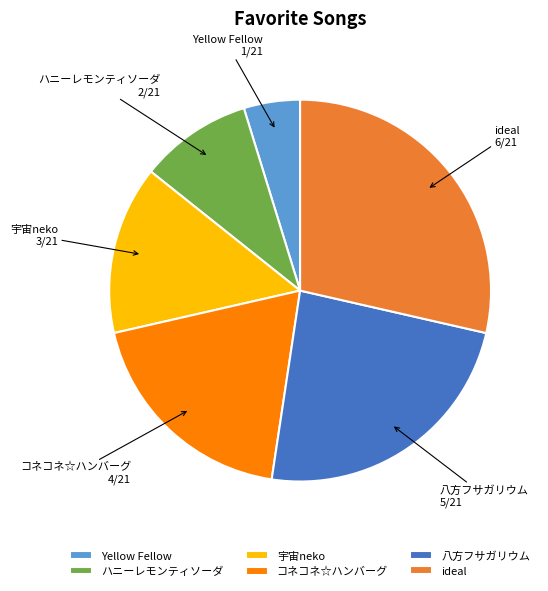

Which category has the smallest portion of the pie?

Yellow Fellow